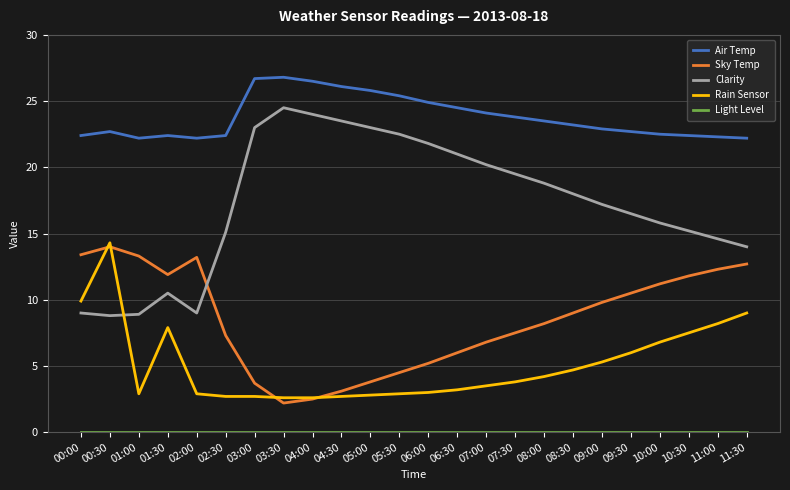

What is the spread (max minus min) of values at 01:00?

22.2